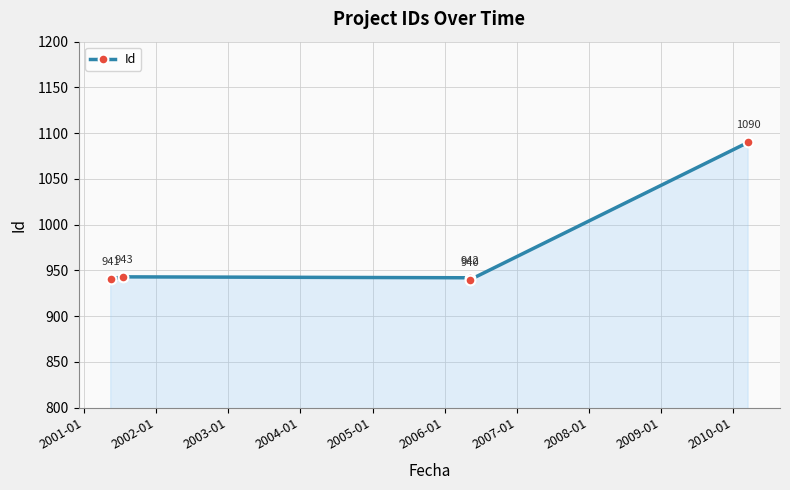

How many values exceed 942?

2